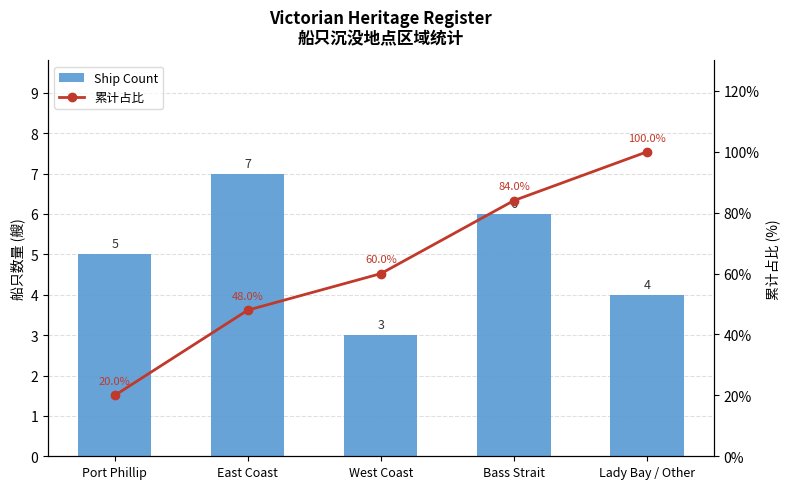

What is the sum of the 累计占比 values at Lady Bay / Other and Port Phillip?

120